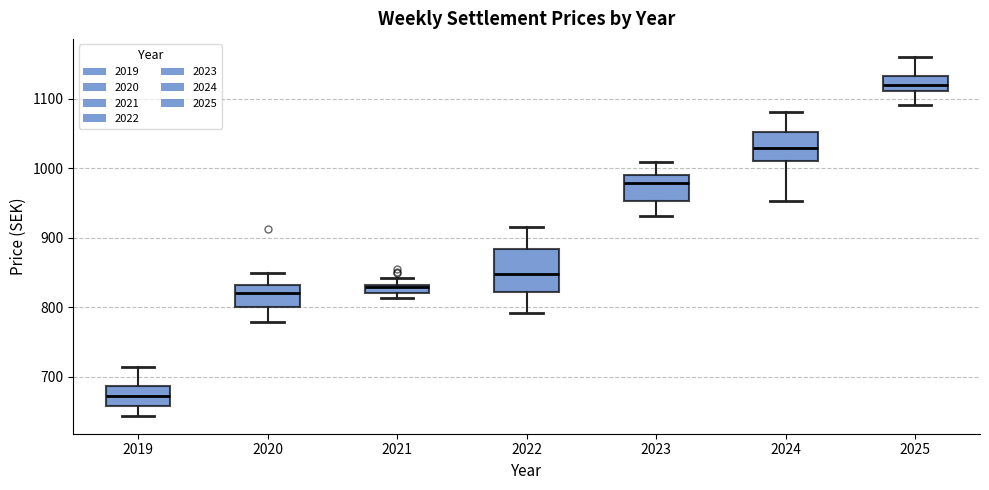

Where does the median line of the box at x = 2023 sit on the y-axis? The values are not printed on the chart, so give them approximately, as read against the axis.

980